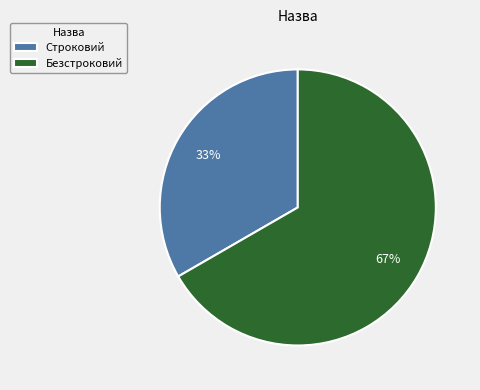

What is the largest slice in the pie chart?

Безстроковий